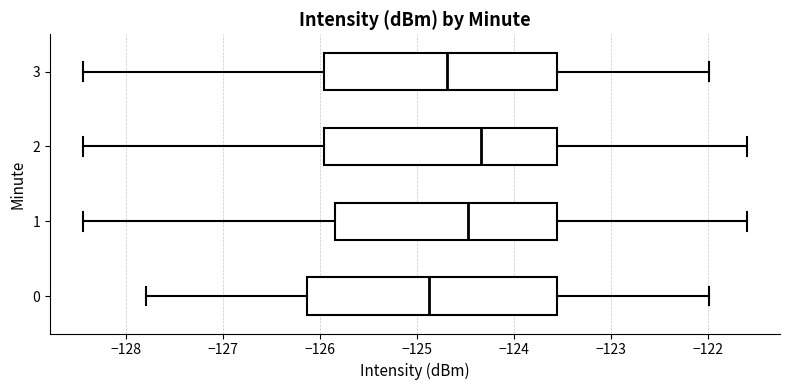

Reading bottom to top, read every box against the x-axis: the position of its median line, the range the box covers, and the ends of its whiskers. The values are not printed on the chart, so give them approximately, as read against the axis.

0: median -124.9, box -126.1 to -123.6, whiskers -127.8 to -122.0
1: median -124.5, box -125.9 to -123.6, whiskers -128.4 to -121.6
2: median -124.3, box -126.0 to -123.6, whiskers -128.4 to -121.6
3: median -124.7, box -126.0 to -123.6, whiskers -128.4 to -122.0